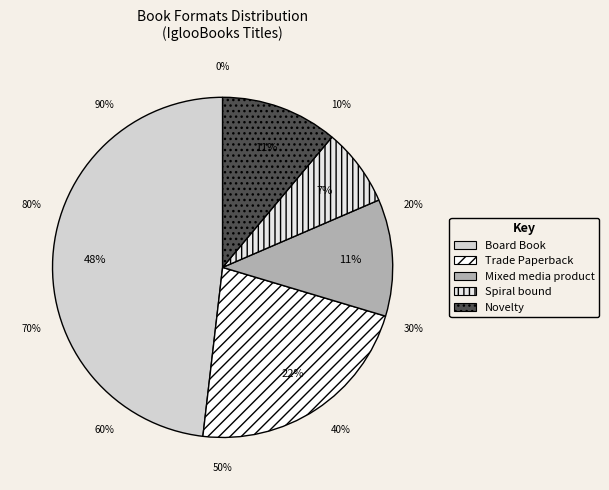

Is Board Book the majority of the pie?

No